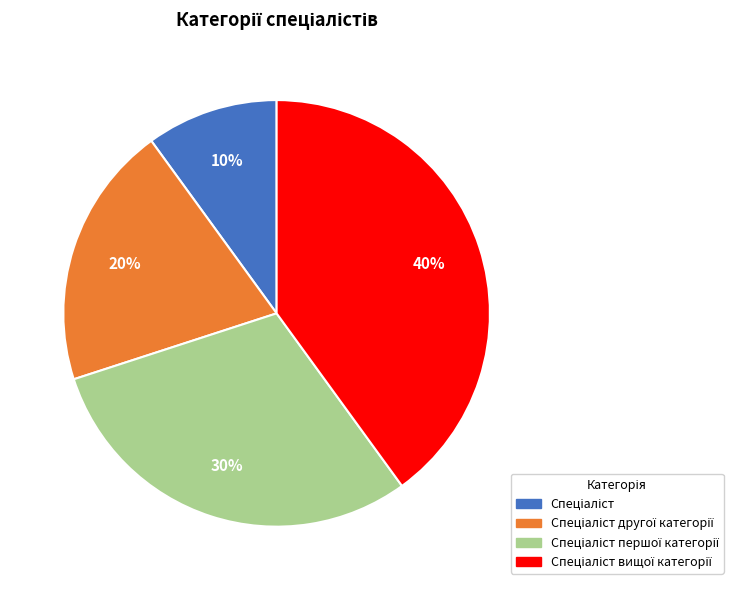

To the nearest percent, what is the difference between the largest and smallest slice percentages?

30%